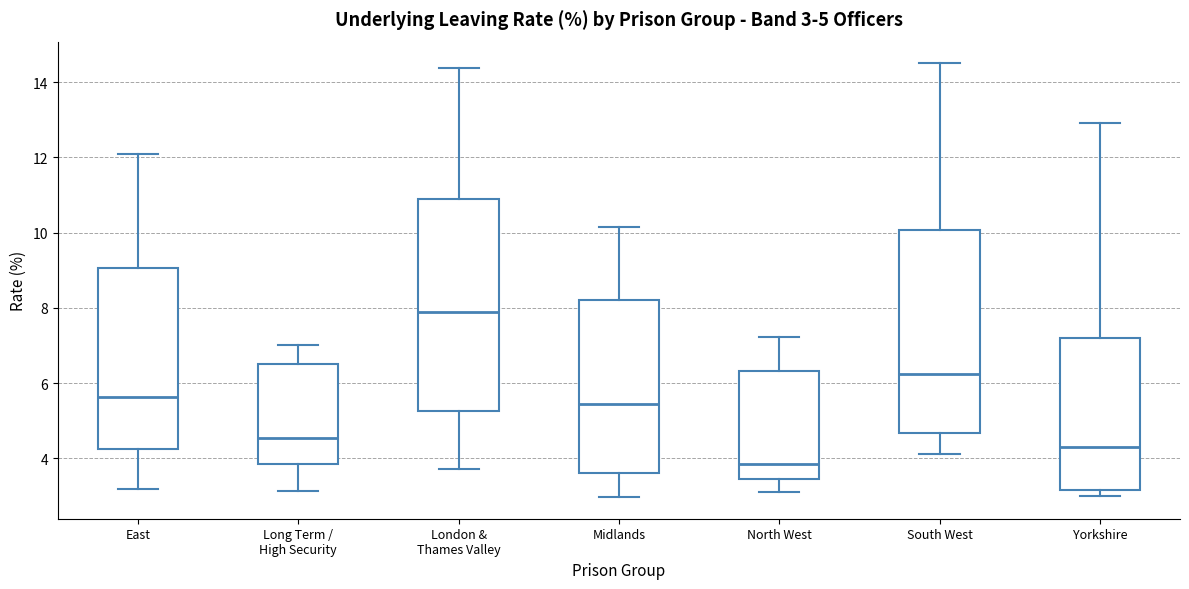

Which box's median line is the highest?

London & Thames Valley